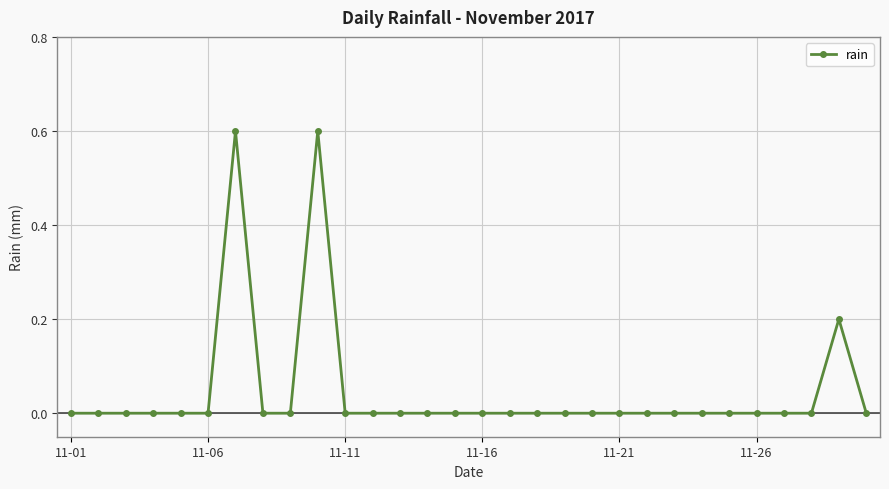

Count the number of data series in this chart.

1